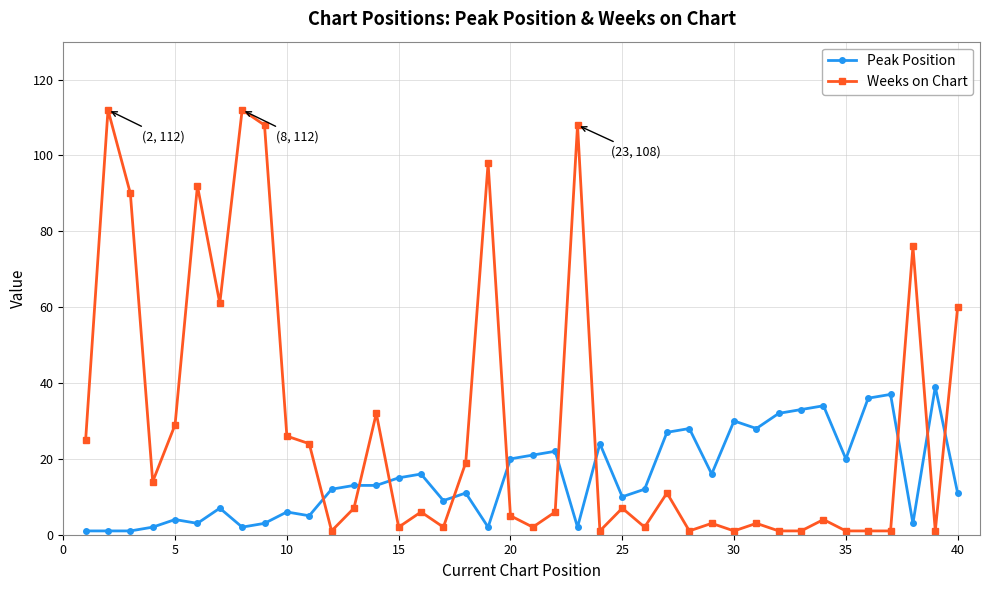

How many data points does each series have?

40